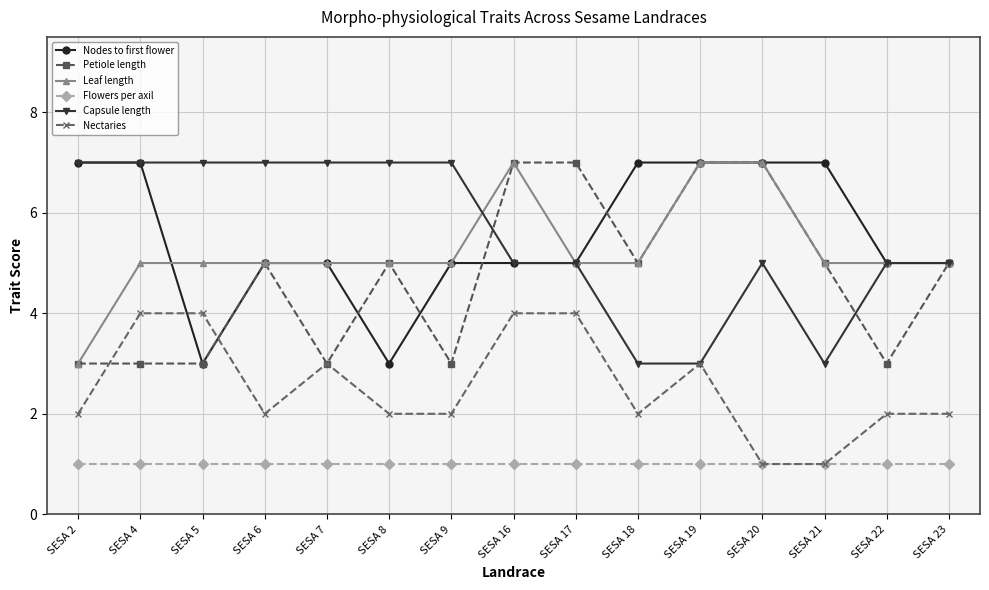

What is the average value of the Petiole length series?

5